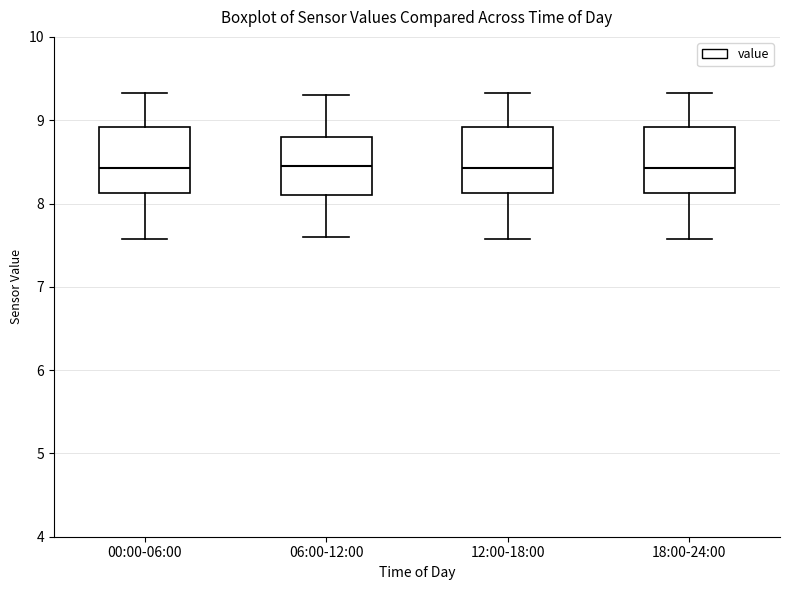

Reading left to right, read every box against the y-axis: the position of its median line, the range the box covers, and the ends of its whiskers. The values are not printed on the chart, so give them approximately, as read against the axis.

00:00-06:00: median 8.4, box 8.1 to 8.9, whiskers 7.6 to 9.3
06:00-12:00: median 8.5, box 8.1 to 8.8, whiskers 7.6 to 9.3
12:00-18:00: median 8.4, box 8.1 to 8.9, whiskers 7.6 to 9.3
18:00-24:00: median 8.4, box 8.1 to 8.9, whiskers 7.6 to 9.3